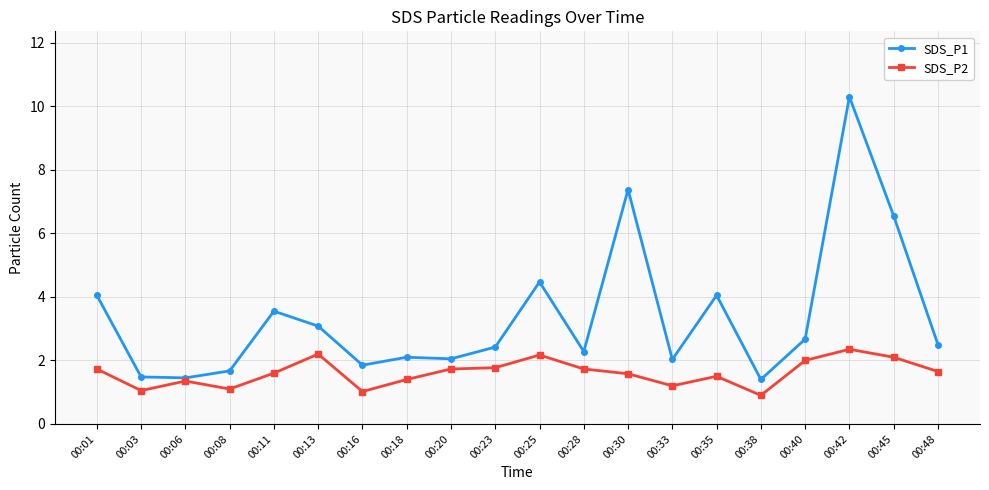

True or false: SDS_P1 and SDS_P2 cross at least once.

False